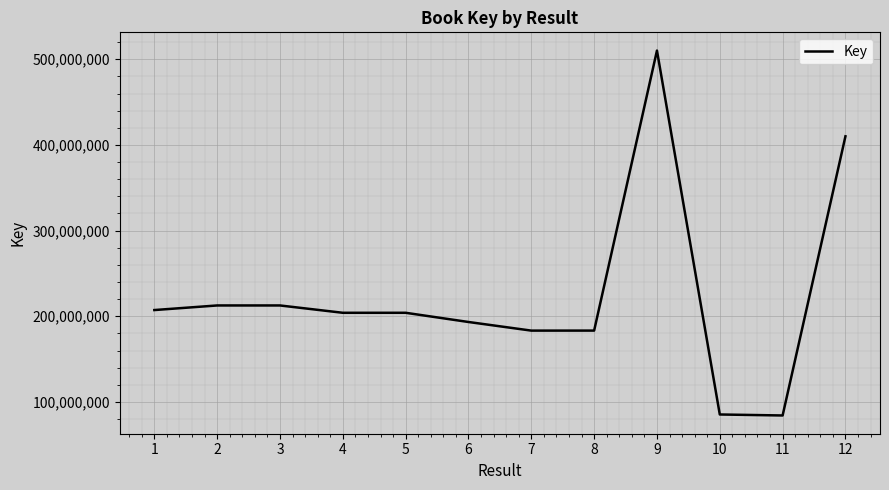

What is the smallest value displayed?

84231024